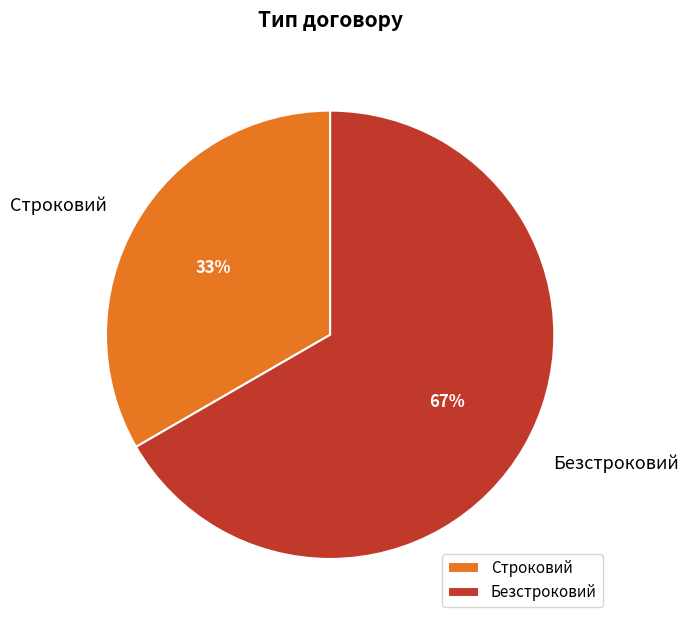

To the nearest percent, what is the combined percentage of Строковий and Безстроковий?

100%